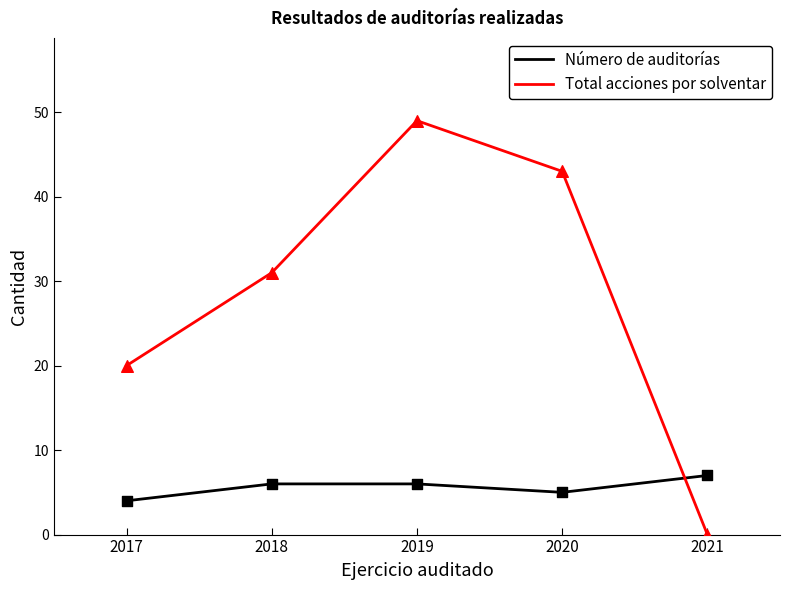

Which series has the largest total across all categories?

Total acciones por solventar